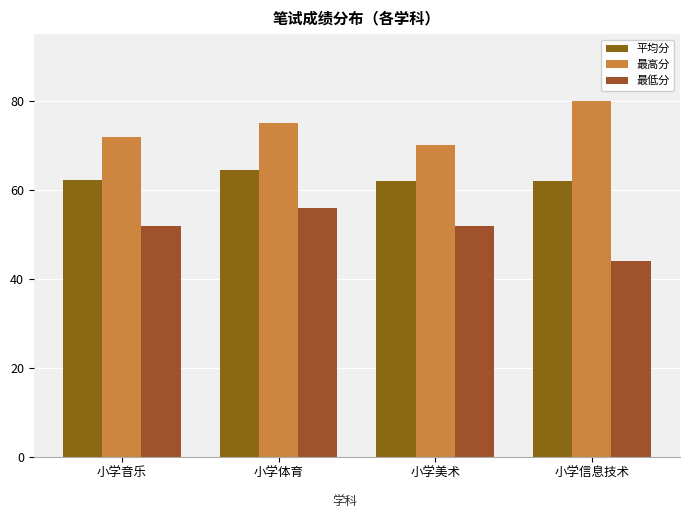

Which series has the largest range (max minus min)?

最低分